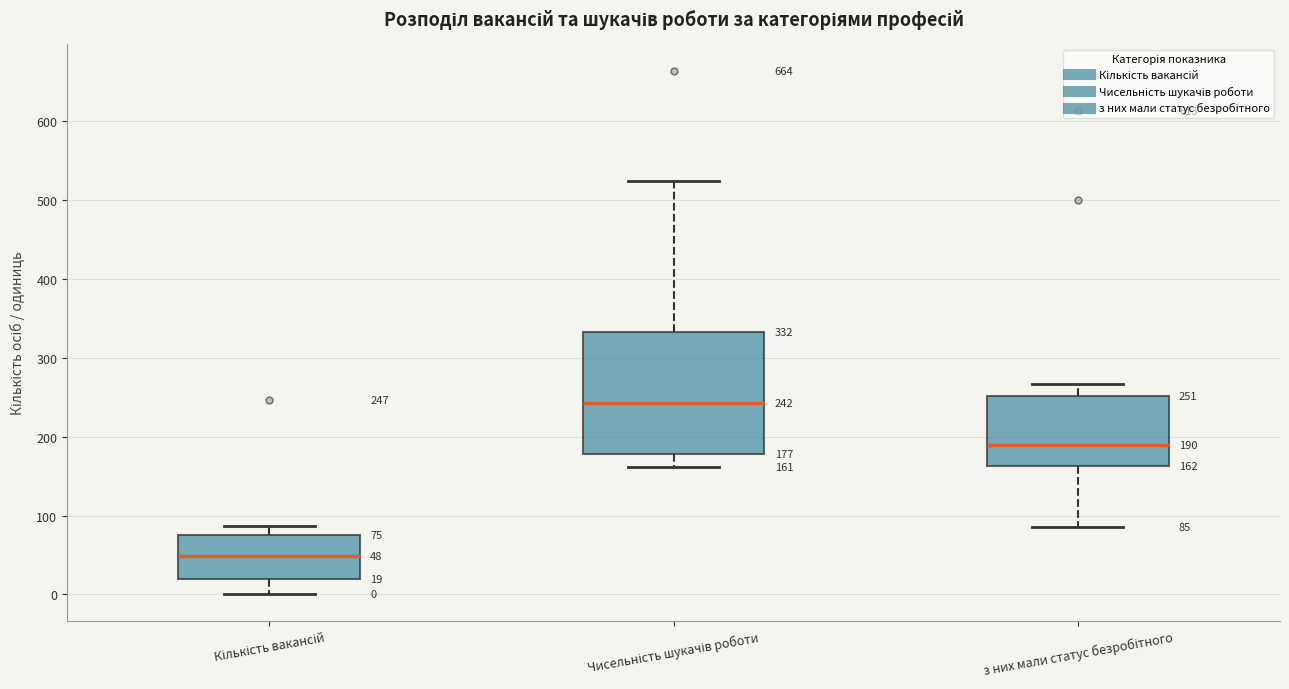

Comparing the boxes themselves (not the whiskers), which one is the tallest?

Чисельність шукачів роботи